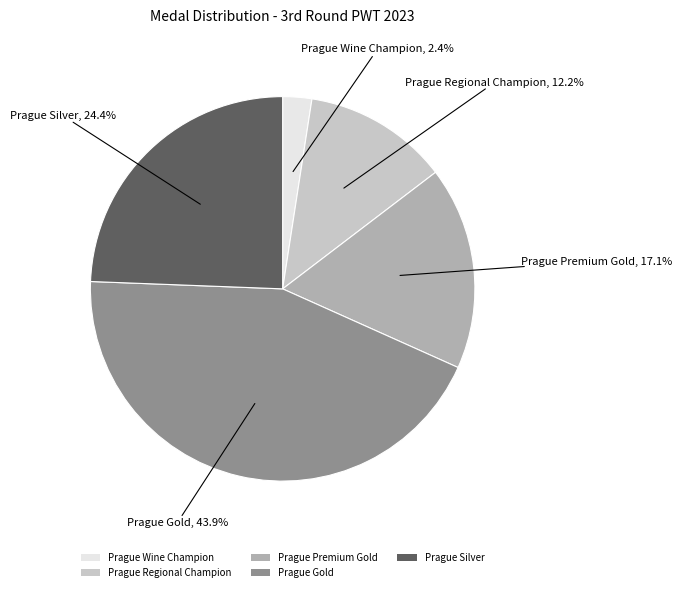

What percentage is the Prague Gold slice, to the nearest percent?

44%